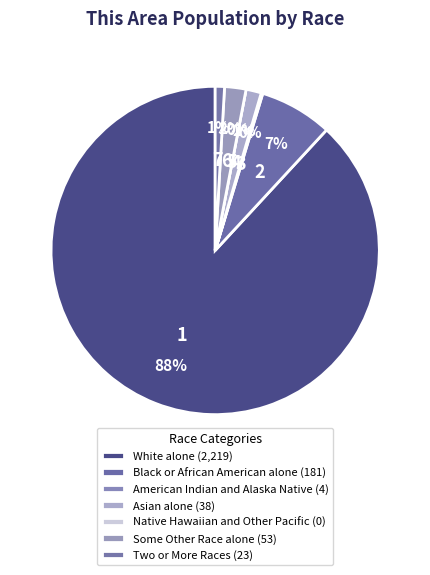

To the nearest percent, what is the combined percentage of Asian alone and White alone?

90%